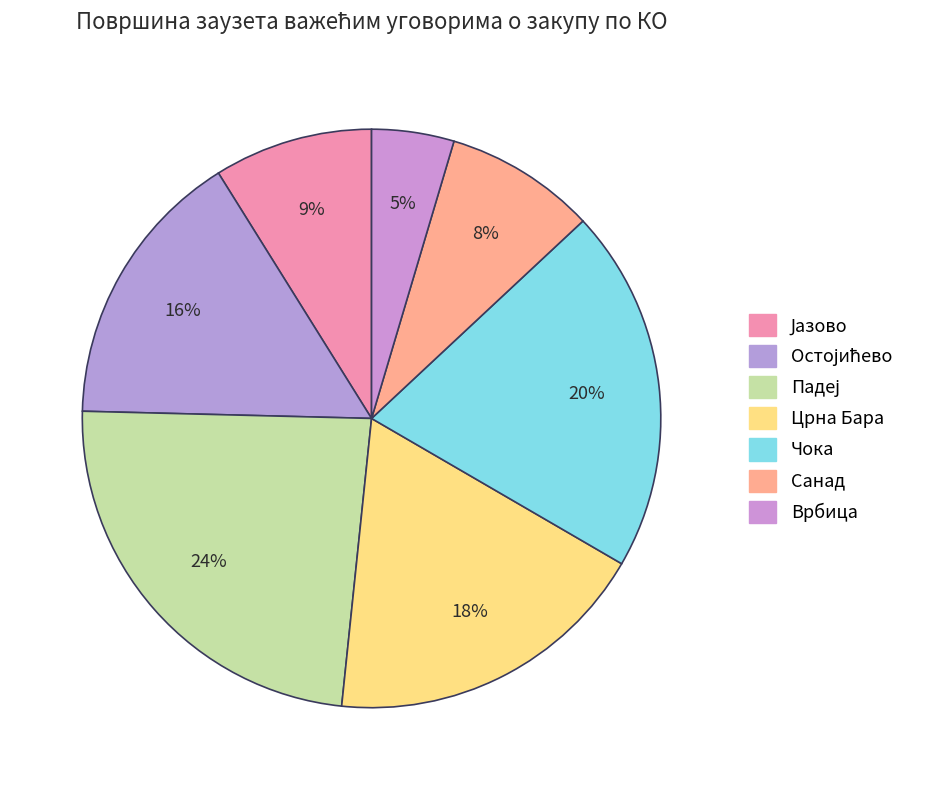

To the nearest percent, what percentage of the pie is Санад?

8%